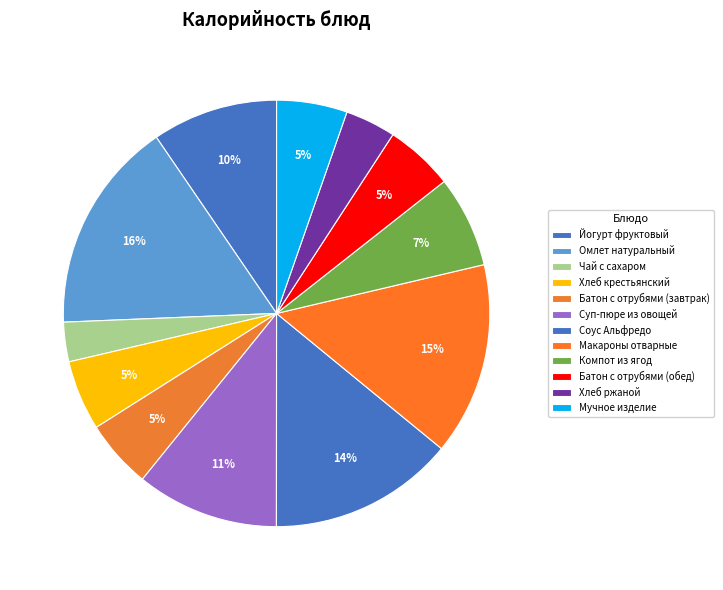

To the nearest percent, what is the average slice percentage?

8%